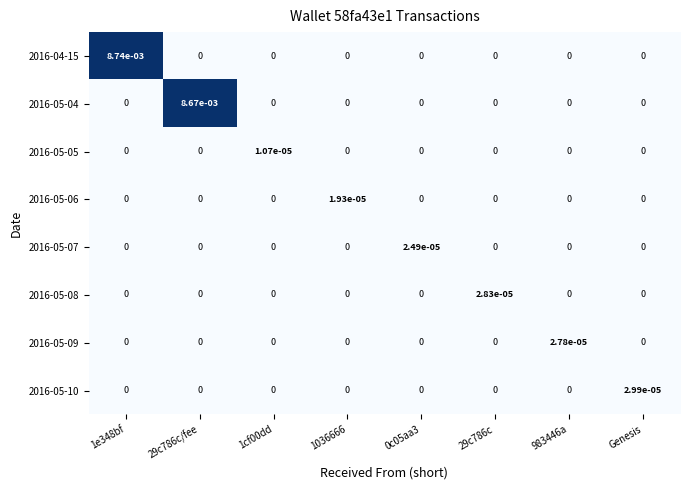

Is it true that 2016-05-05 equals 0.0 at Genesis?

True